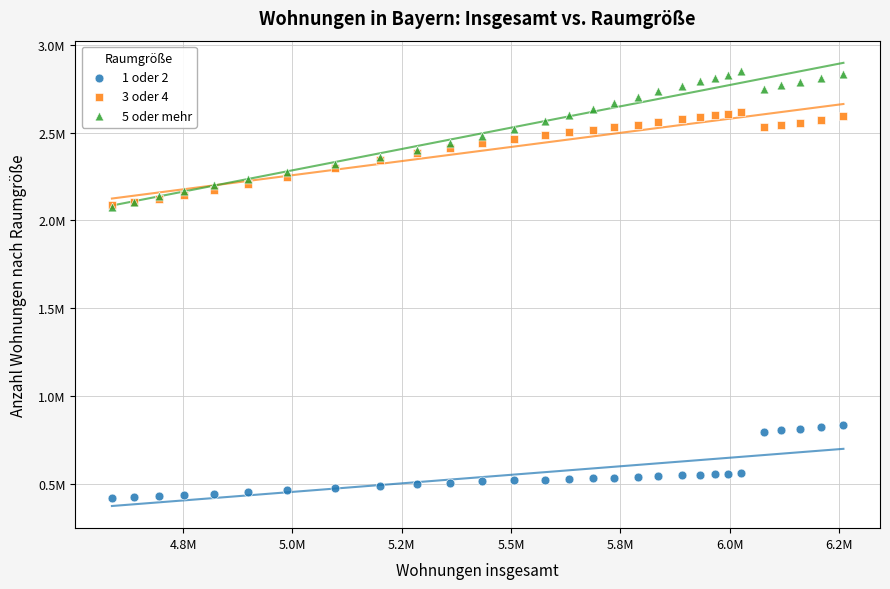

Which series has the largest Y range (max minus min)?

5 oder mehr